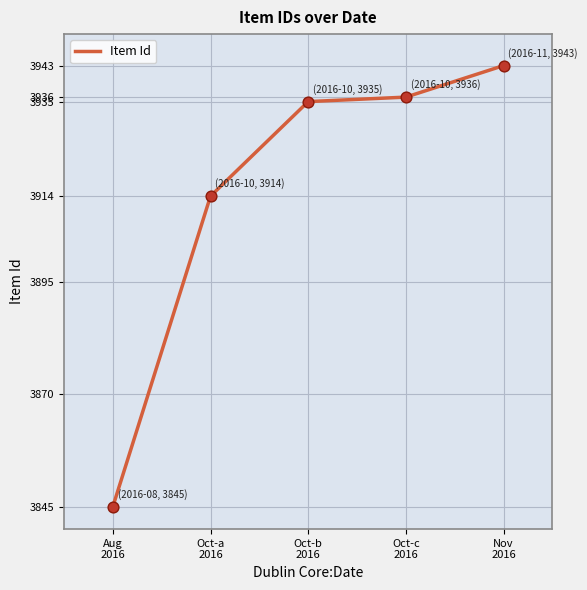

What is the ratio of the value at Oct-b
2016 to the value at Oct-c
2016?

1.0